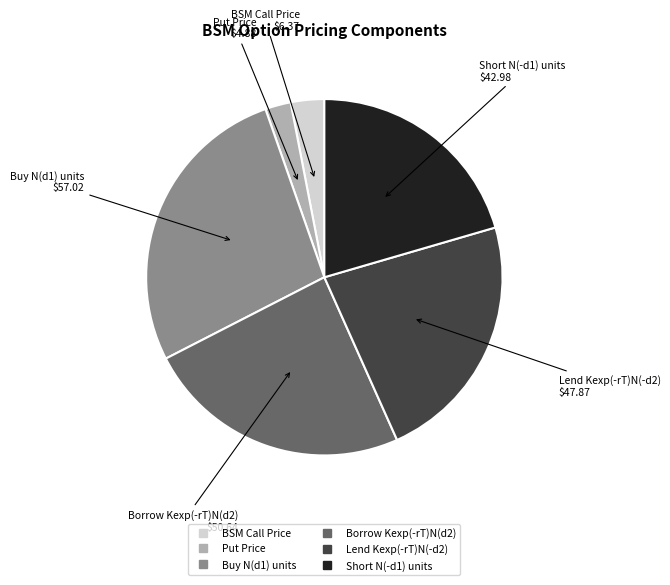

Do Short N(-d1) units and Borrow Kexp(-rT)N(d2) together represent more than half of the pie?

No